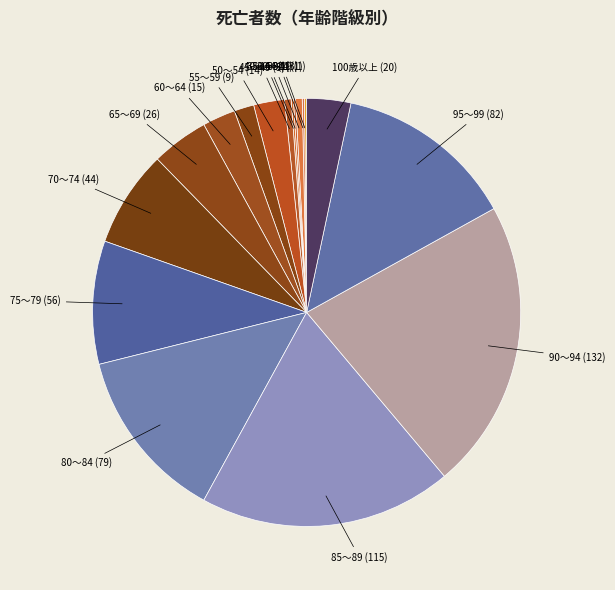

The 45～49 (3) slice represents 0% of the pie. True or false?

True